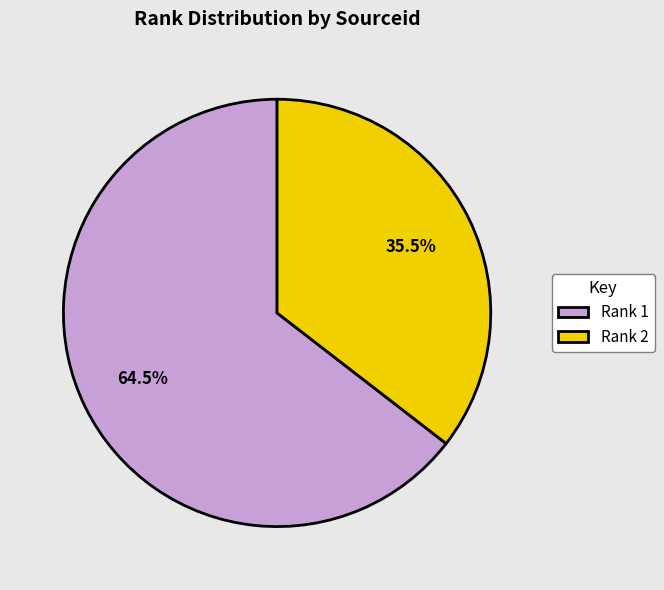

Which has a higher value, Rank 1 or Rank 2?

Rank 1